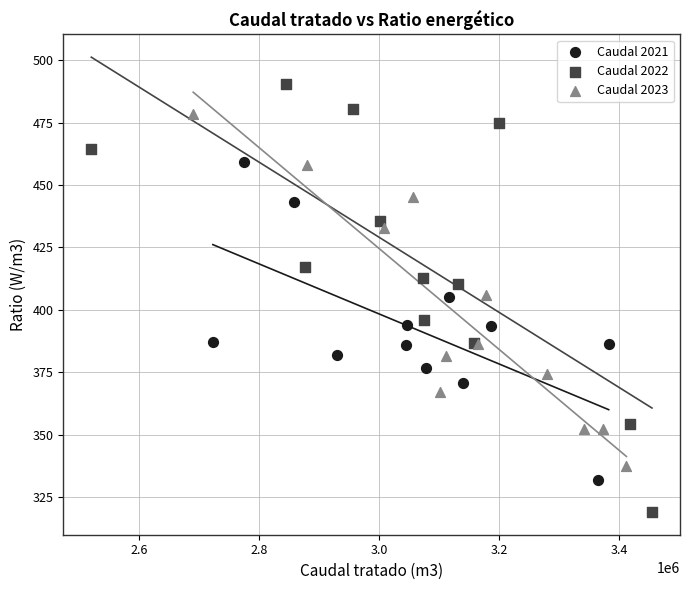

Which series contains the highest Y value?

Caudal 2022